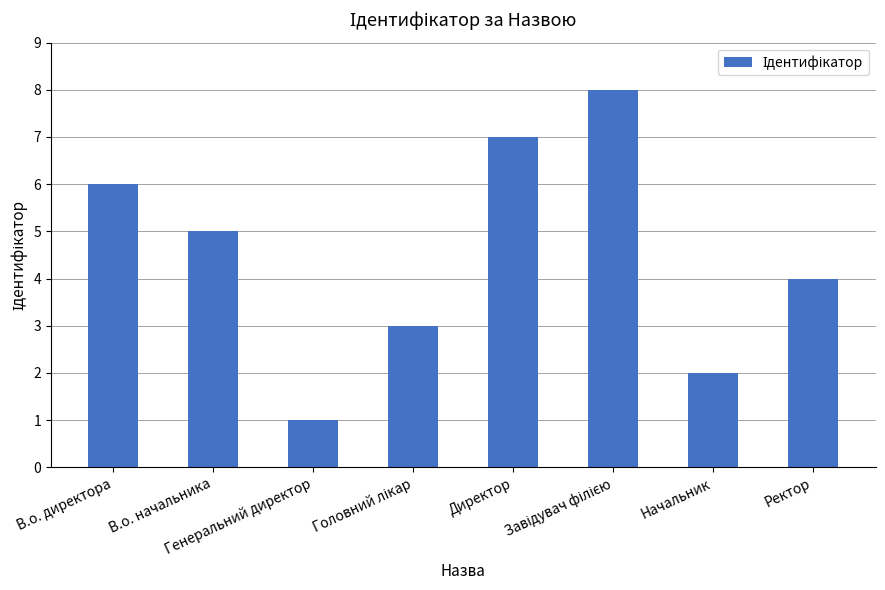

What is the difference between the maximum and second lowest values?

6